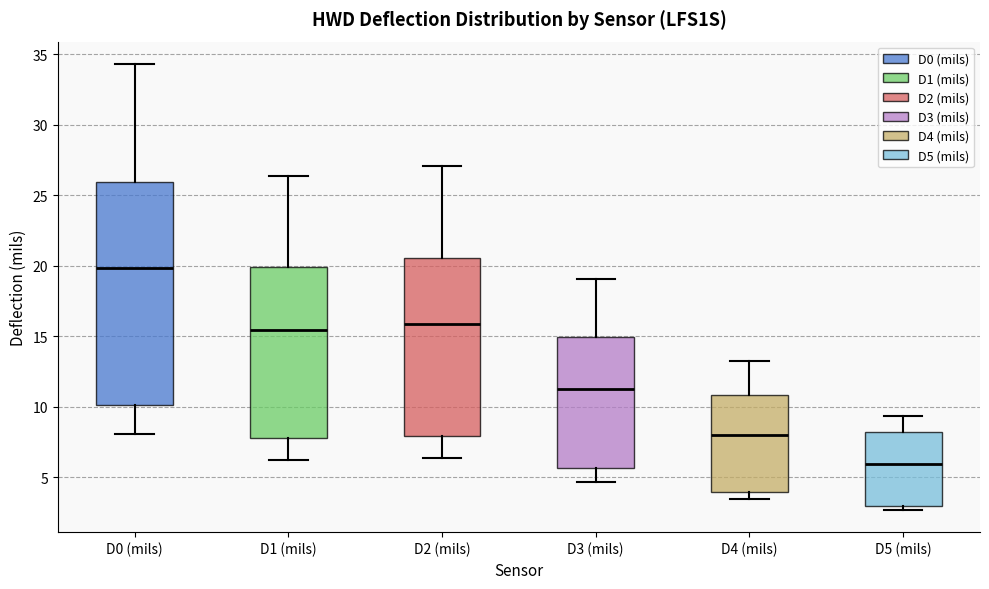

Where does the upper whisker of the box for D3 (mils) end on the y-axis? The values are not printed on the chart, so give them approximately, as read against the axis.

19.0